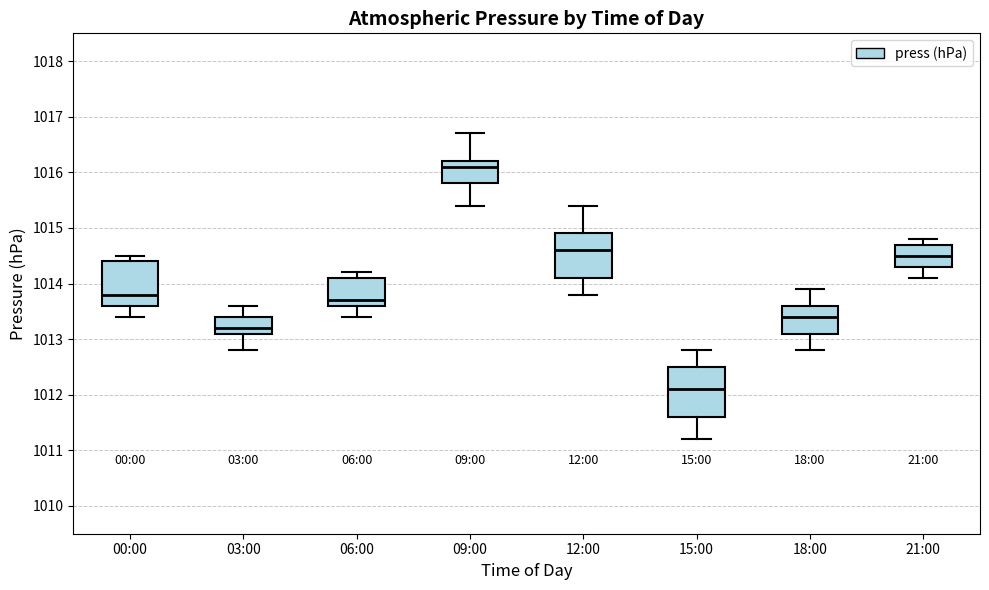

Reading left to right, read every box against the y-axis: the position of its median line, the range the box covers, and the ends of its whiskers. The values are not printed on the chart, so give them approximately, as read against the axis.

00:00: median 1013.8, box 1013.6 to 1014.4, whiskers 1013.4 to 1014.5
03:00: median 1013.2, box 1013.1 to 1013.4, whiskers 1012.8 to 1013.6
06:00: median 1013.7, box 1013.6 to 1014.1, whiskers 1013.4 to 1014.2
09:00: median 1016.1, box 1015.8 to 1016.2, whiskers 1015.4 to 1016.7
12:00: median 1014.6, box 1014.1 to 1014.9, whiskers 1013.8 to 1015.4
15:00: median 1012.1, box 1011.6 to 1012.5, whiskers 1011.2 to 1012.8
18:00: median 1013.4, box 1013.1 to 1013.6, whiskers 1012.8 to 1013.9
21:00: median 1014.5, box 1014.3 to 1014.7, whiskers 1014.1 to 1014.8